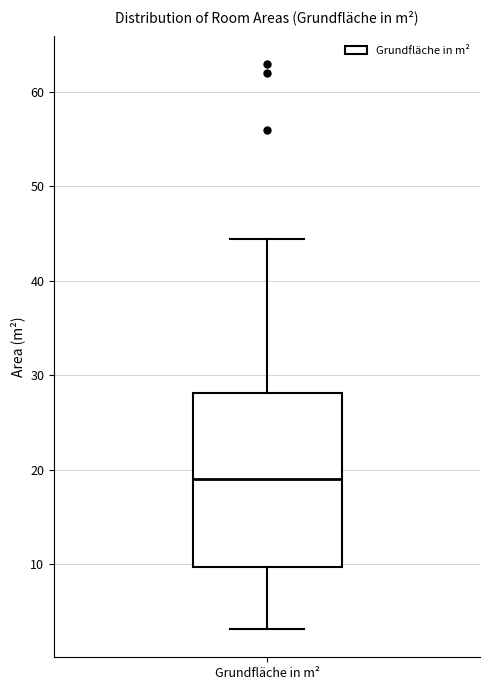

Read this box plot against the y-axis: the position of the median line, the range covered by the box, and the ends of both whiskers. The values are not printed on the chart, so give them approximately, as read against the axis.

median 19, box 10 to 28, whiskers 3 to 44